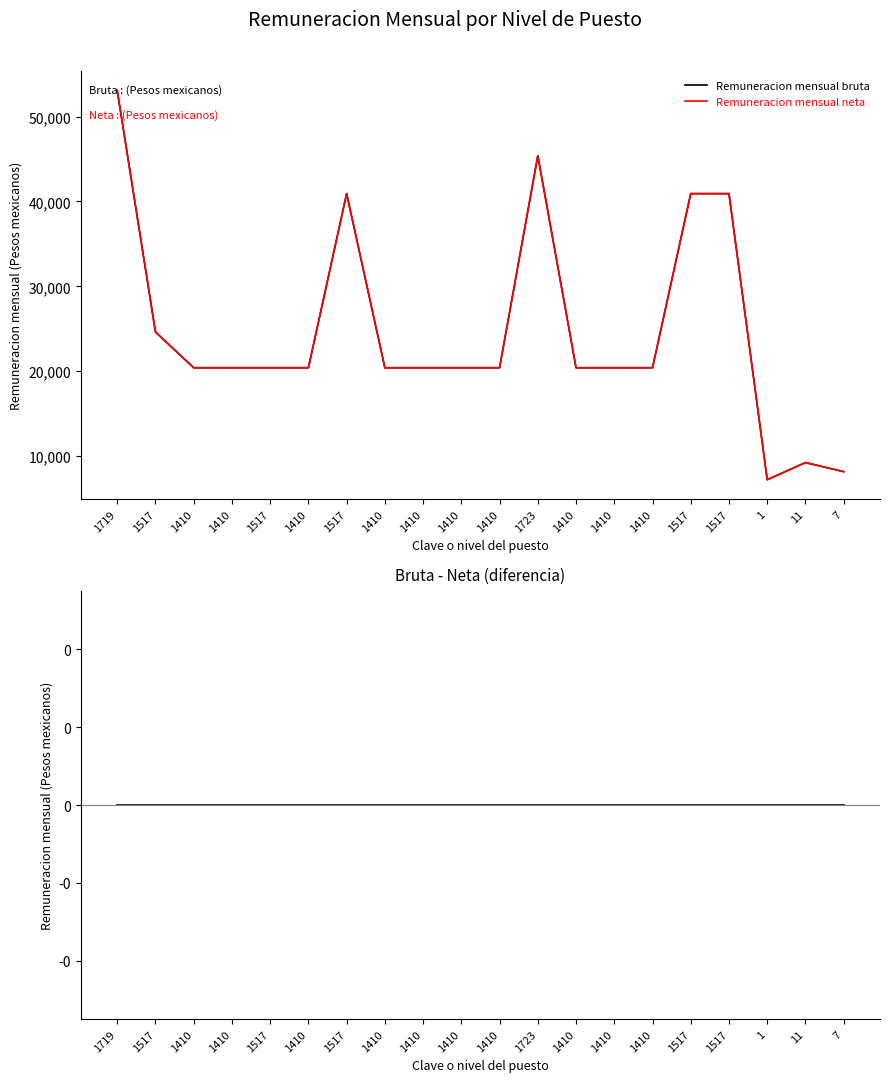

What is the total value across all series at 1517?

49230.0